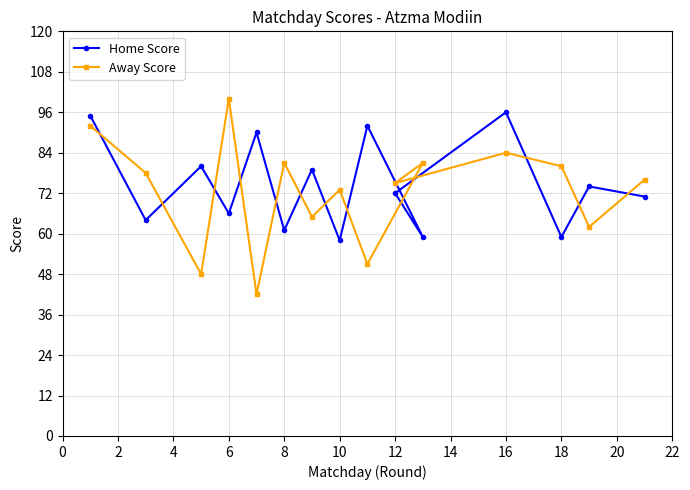

What is the maximum value shown in the chart?

100